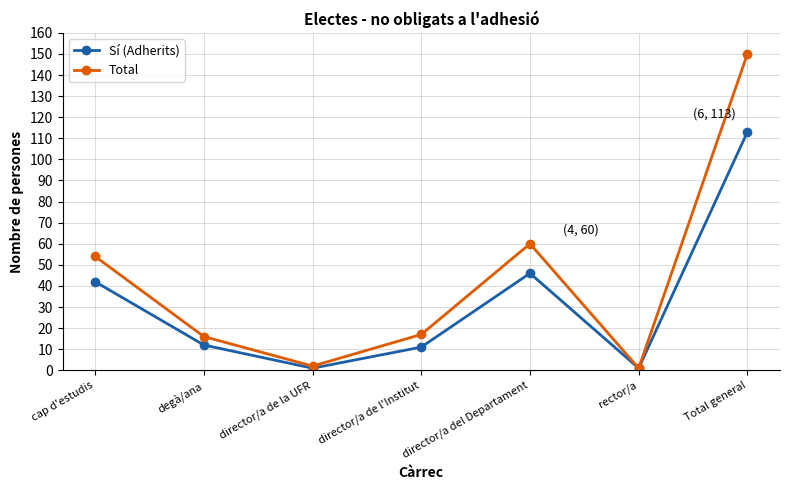

The Sí (Adherits) series shows 3 at degà/ana. True or false?

False